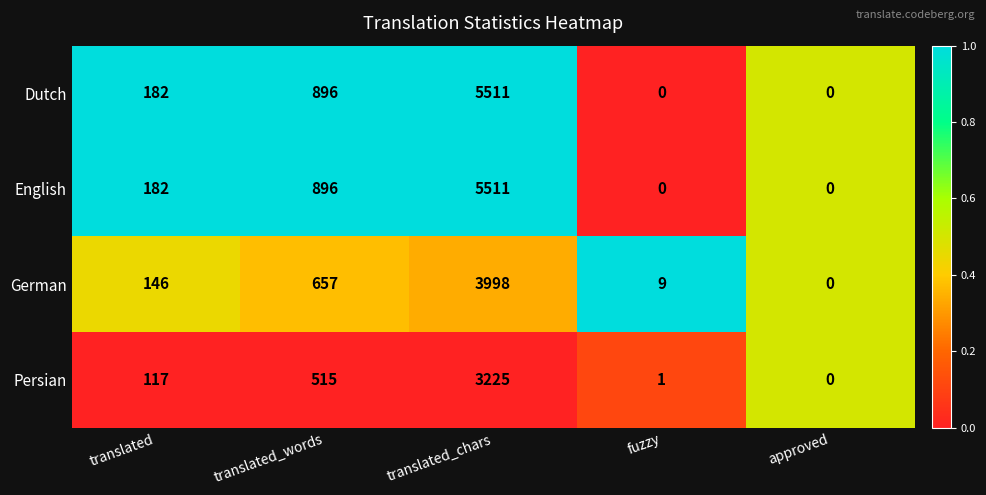

What is the total value across all series at fuzzy?

10